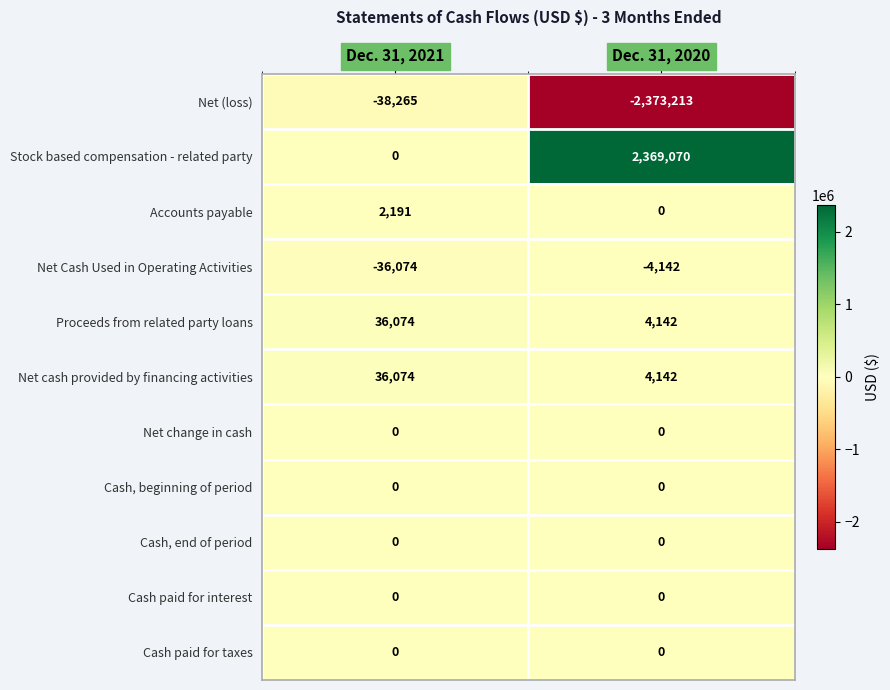

At which label is Net Cash Used in Operating Activities closest to -20108?

Dec. 31, 2021